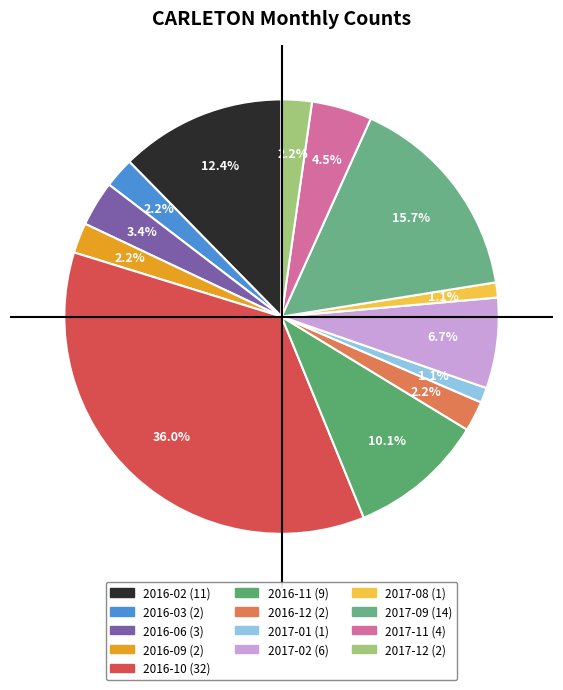

What is the change in value from 2017-08 to 2017-12?

+1